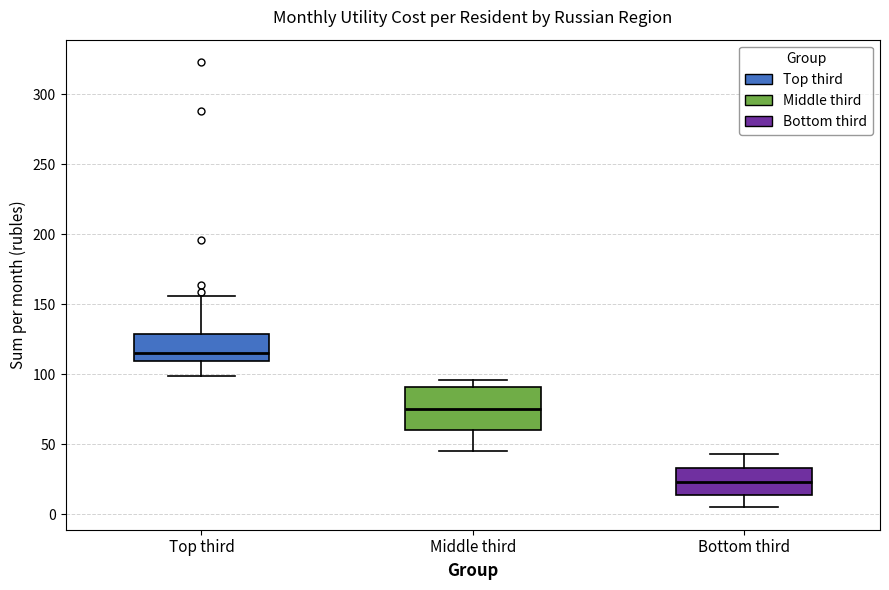

Comparing the boxes themselves (not the whiskers), which one is the tallest?

Middle third